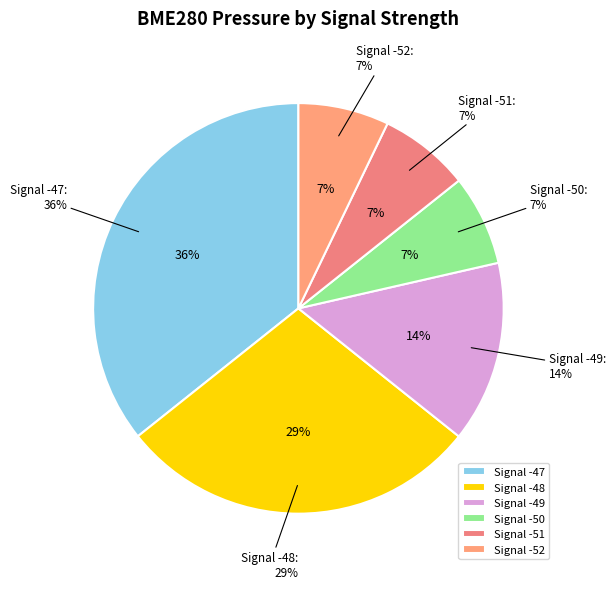

Which category has the smallest portion of the pie?

-50